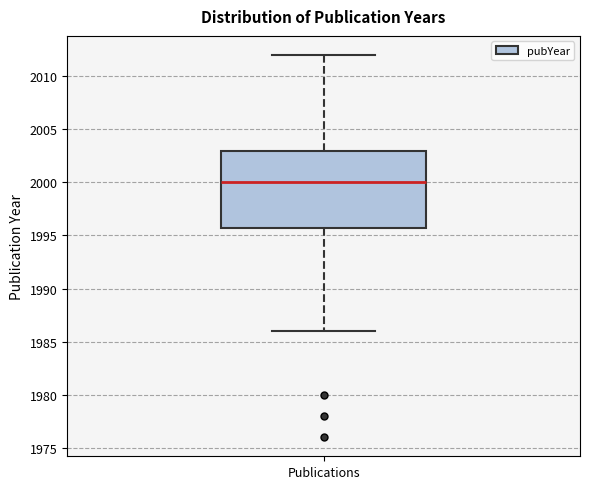

Read this box plot against the y-axis: the position of the median line, the range covered by the box, and the ends of both whiskers. The values are not printed on the chart, so give them approximately, as read against the axis.

median 2000, box 1996 to 2003, whiskers 1986 to 2012